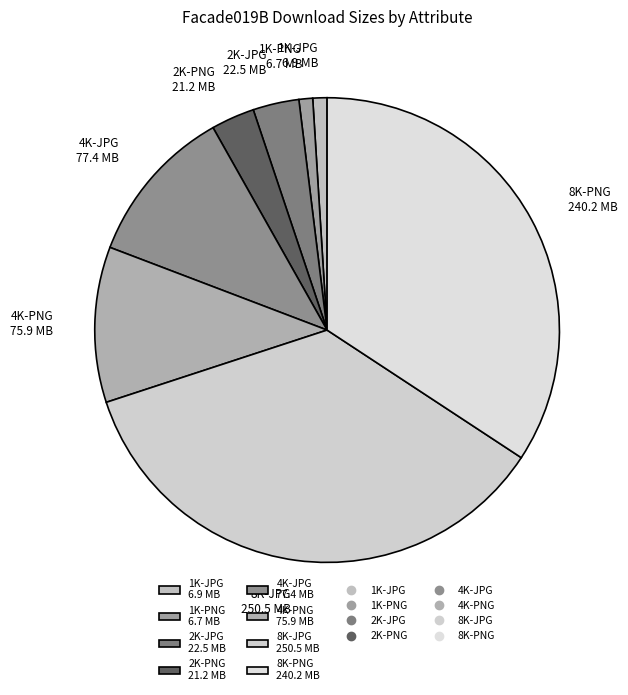

Is there a majority slice in this chart?

No